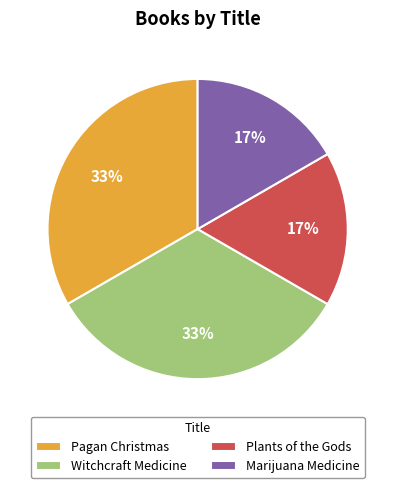

Approximately how many times larger is the value at Plants of the Gods compared to Pagan Christmas?

0.5